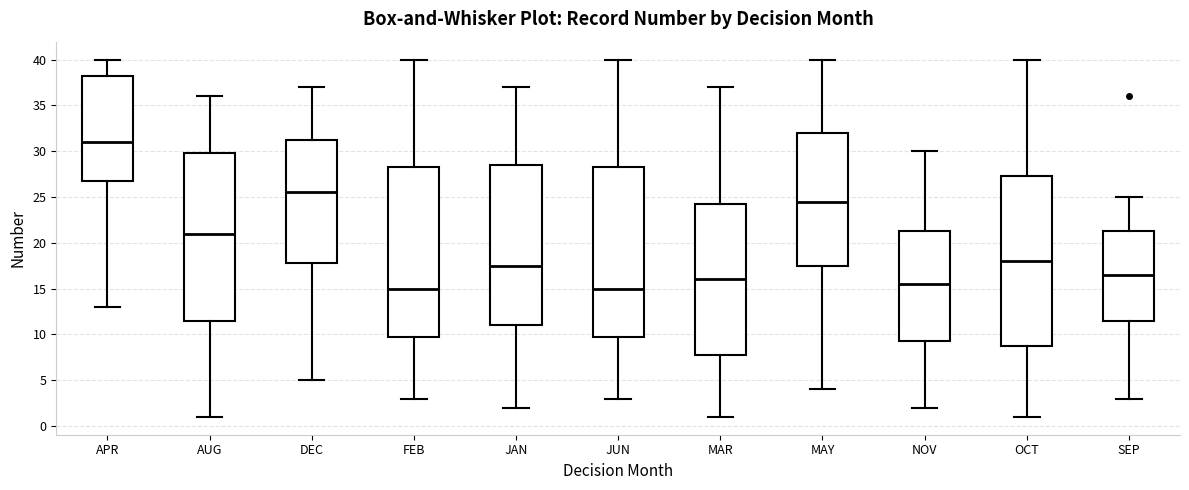

Reading left to right, read every box against the y-axis: the position of its median line, the range the box covers, and the ends of its whiskers. The values are not printed on the chart, so give them approximately, as read against the axis.

APR: median 31.0, box 27.0 to 38.5, whiskers 13.0 to 40.0
AUG: median 21.0, box 11.5 to 30.0, whiskers 1.0 to 36.0
DEC: median 25.5, box 18.0 to 31.5, whiskers 5.0 to 37.0
FEB: median 15.0, box 10.0 to 28.5, whiskers 3.0 to 40.0
JAN: median 17.5, box 11.0 to 28.5, whiskers 2.0 to 37.0
JUN: median 15.0, box 10.0 to 28.5, whiskers 3.0 to 40.0
MAR: median 16.0, box 8.0 to 24.5, whiskers 1.0 to 37.0
MAY: median 24.5, box 17.5 to 32.0, whiskers 4.0 to 40.0
NOV: median 15.5, box 9.5 to 21.5, whiskers 2.0 to 30.0
OCT: median 18.0, box 9.0 to 27.5, whiskers 1.0 to 40.0
SEP: median 16.5, box 11.5 to 21.5, whiskers 3.0 to 25.0